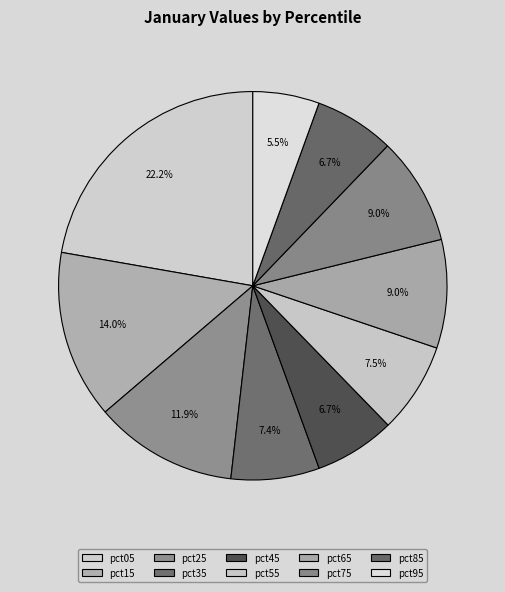

Rank the categories by value from highest to lowest.

pct05, pct15, pct25, pct65, pct75, pct55, pct35, pct45, pct85, pct95